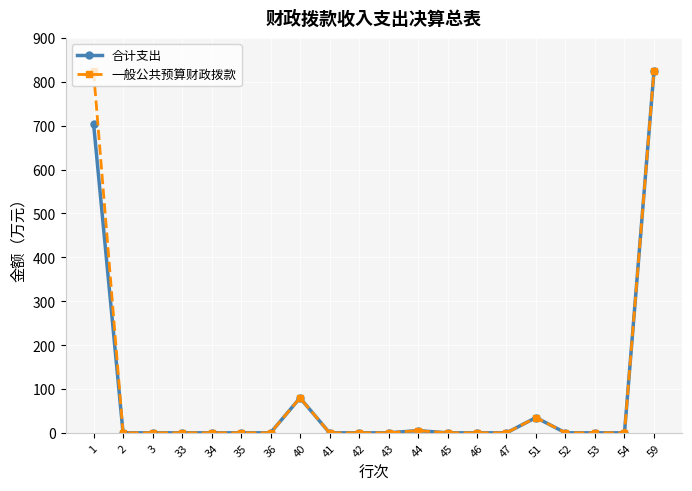

The 一般公共预算财政拨款 series shows -504.6 at 33. True or false?

False